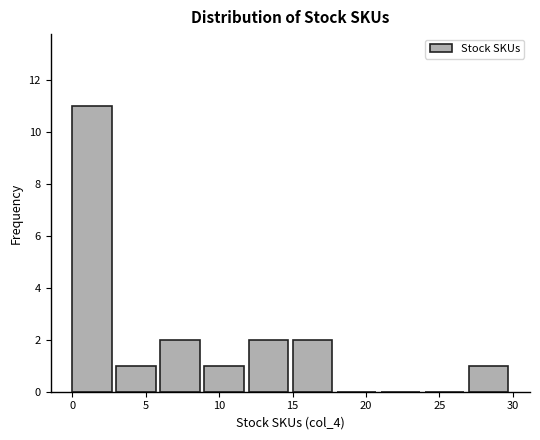

Reading left to right, list every bar in this chart as the range it spans on the x-axis followed by its height. The values are not printed on the chart, so give them approximately, as read against the axis.

0 to 3: 11
3 to 6: 1
6 to 9: 2
9 to 12: 1
12 to 15: 2
15 to 18: 2
18 to 21: 0
21 to 24: 0
24 to 27: 0
27 to 30: 1